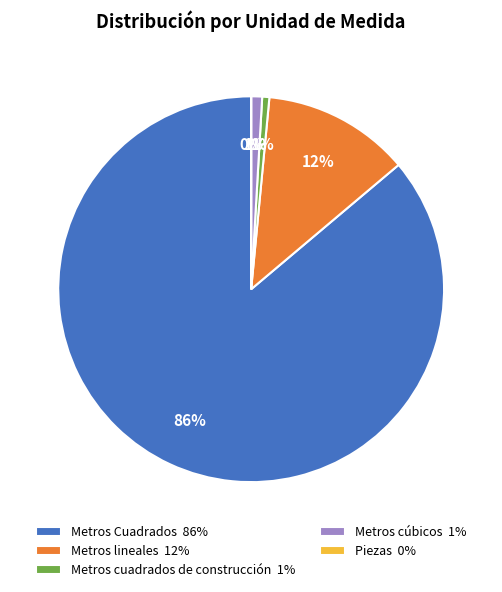

Is Metros lineales the majority of the pie?

No